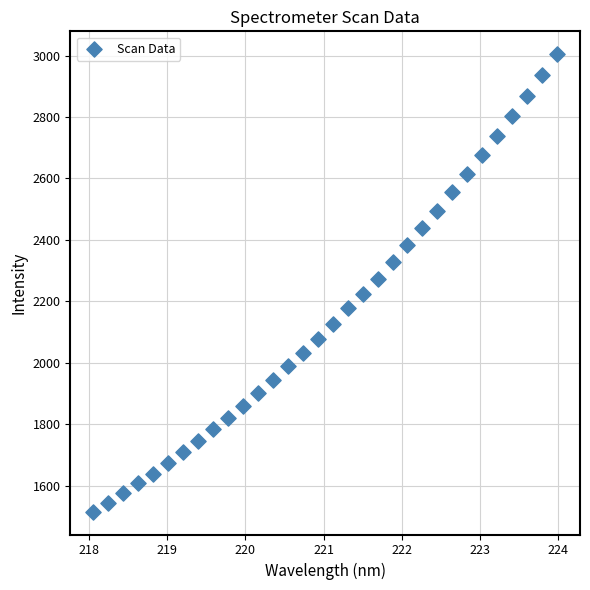

What is the range of Y values (max minus min)?

1489.3